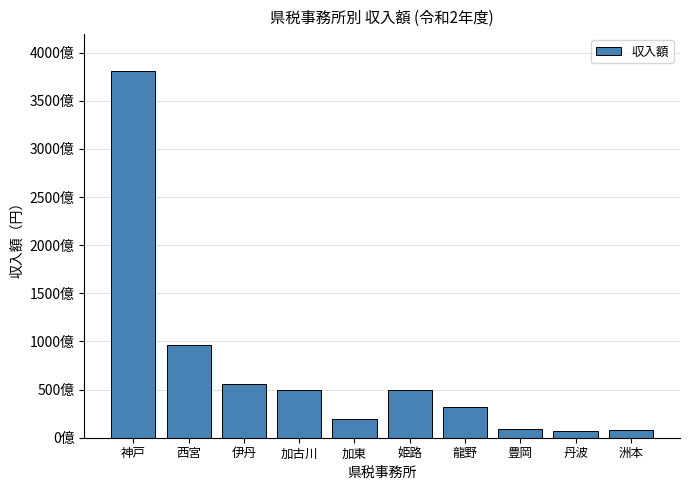

Are the bars horizontal?

No